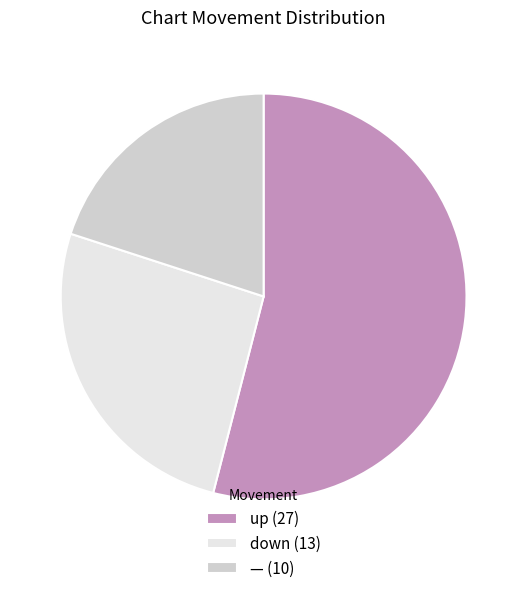

How many segments does this pie chart have?

3